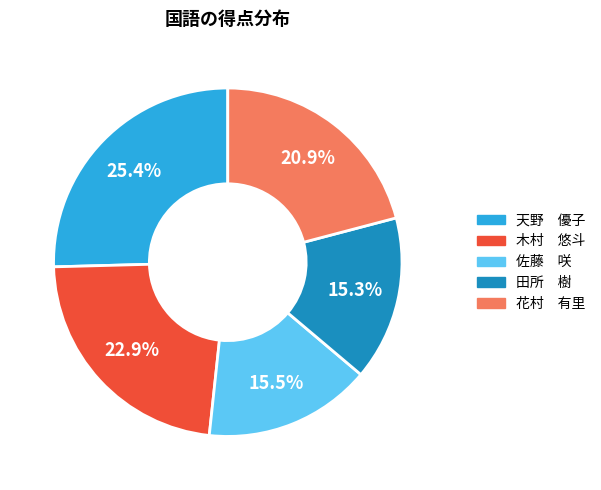

Do 佐藤 咲 and 田所 樹 together represent more than half of the pie?

No